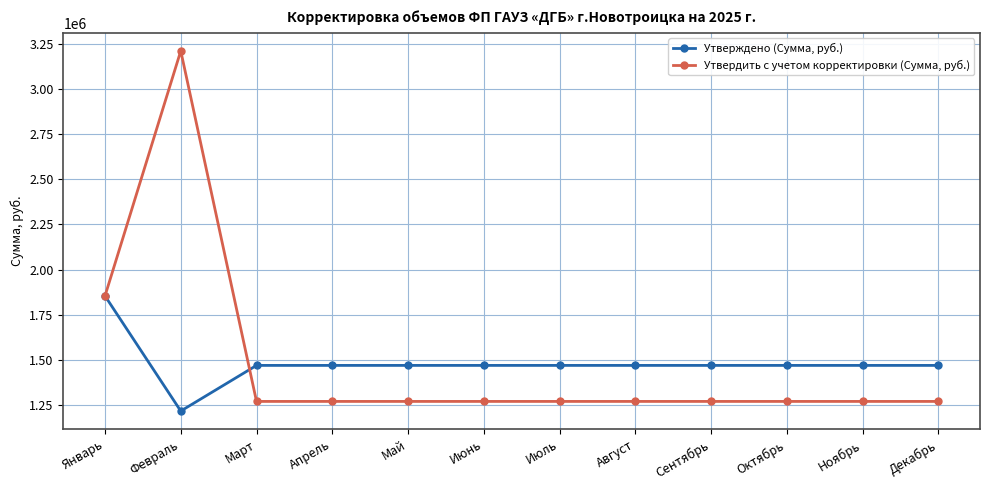

At which category does Утверждено (Сумма, руб.) reach its first local valley?

Февраль